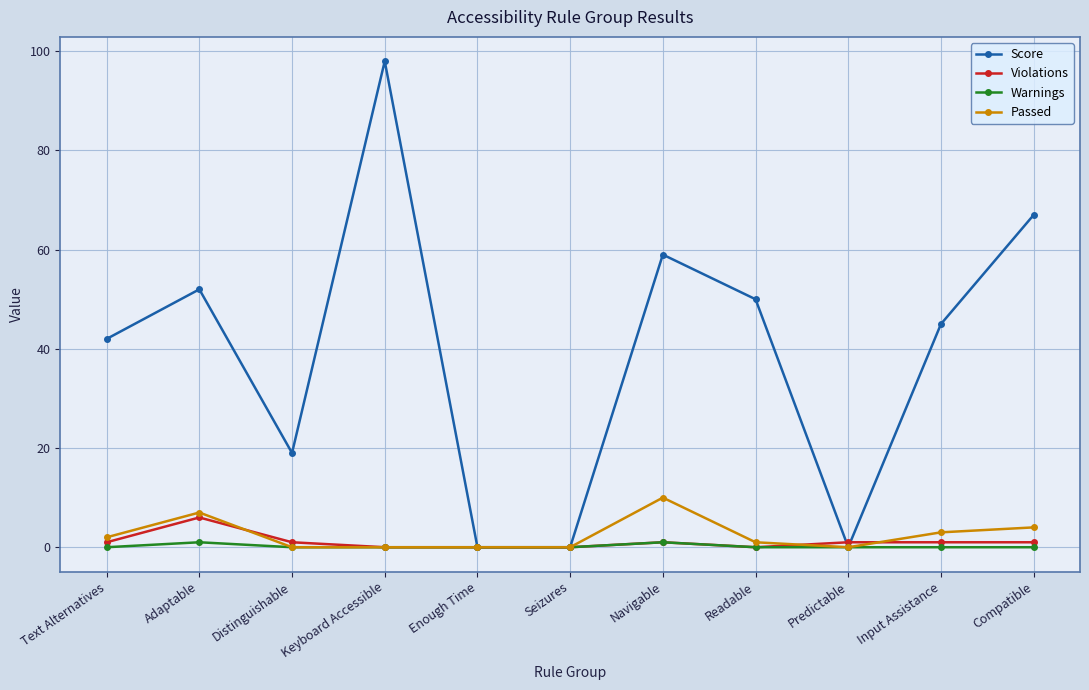

What are all the series names shown in the legend?

Score, Violations, Warnings, Passed